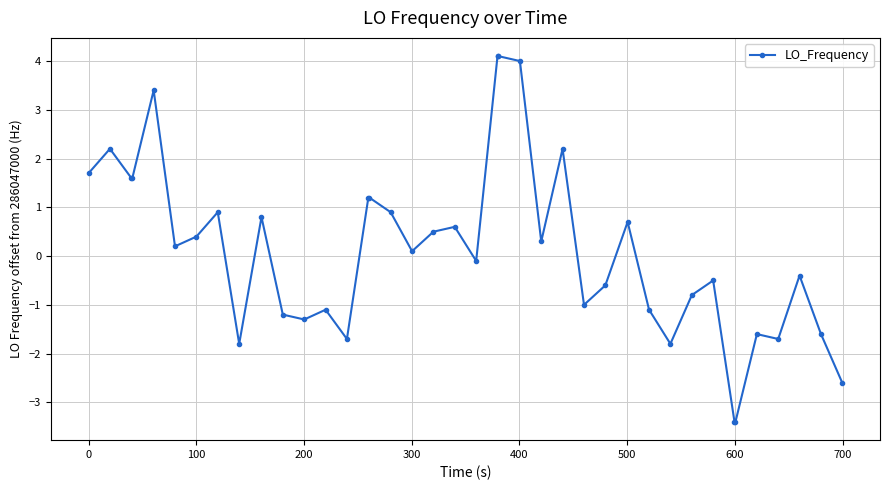

Does the chart display data point markers on the line(s)?

Yes